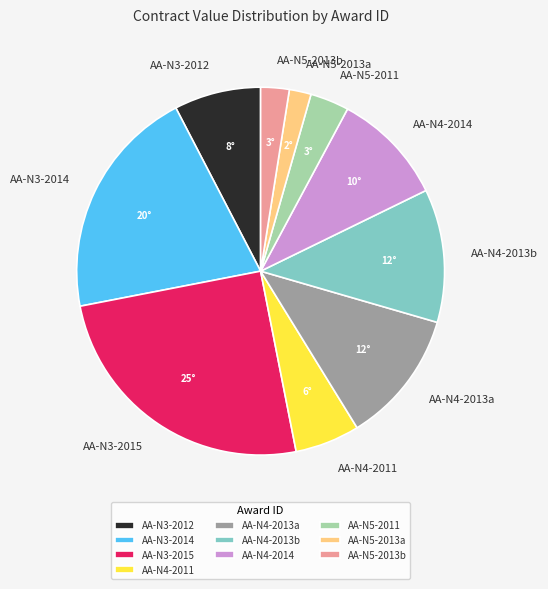

Is the sum of AA-N4-2013b and AA-N4-2011 greater than half?

No